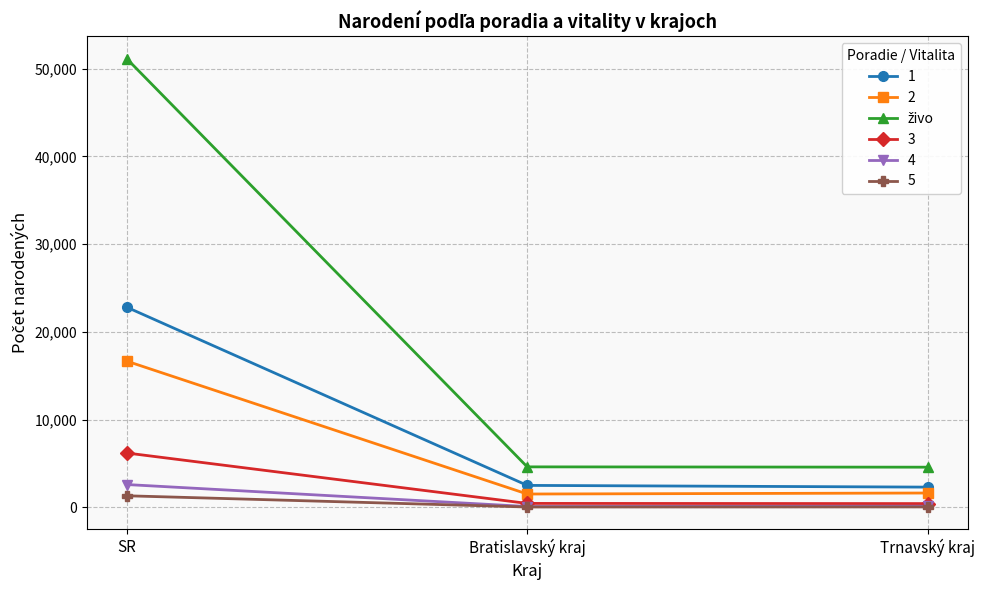

What is the greatest value displayed?

51136